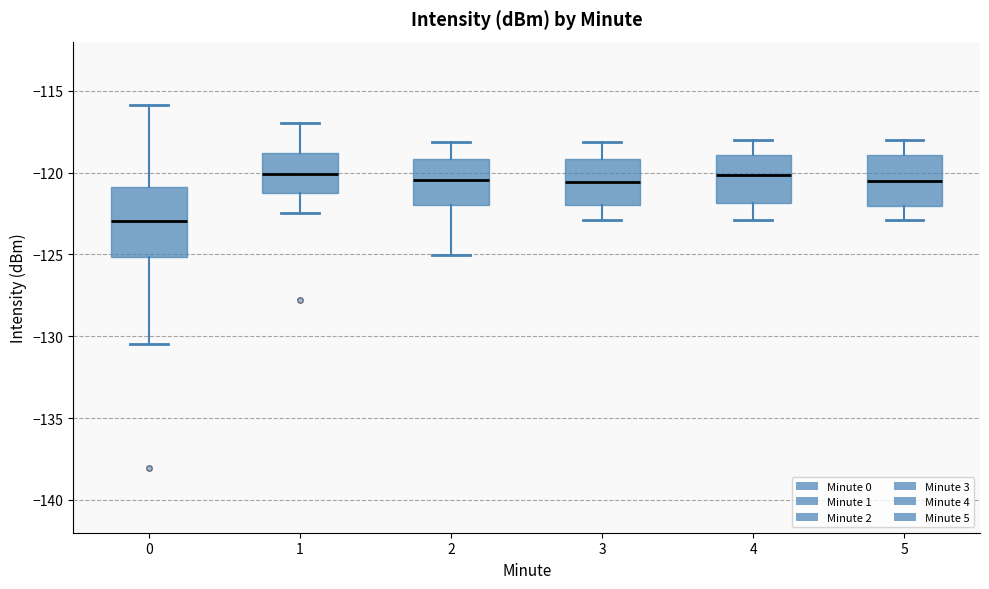

Where does the lower whisker of the box at x = 4 end on the y-axis? The values are not printed on the chart, so give them approximately, as read against the axis.

-123.0